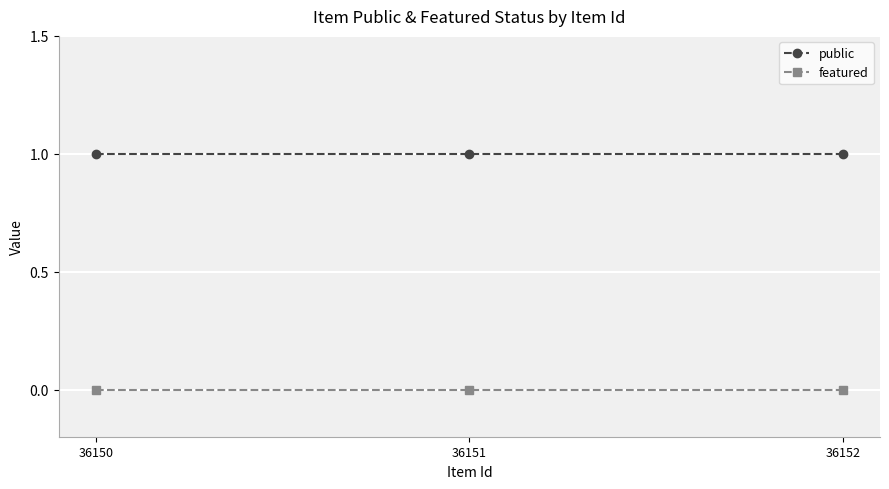

Rank the series by their maximum value, from lowest to highest.

featured, public